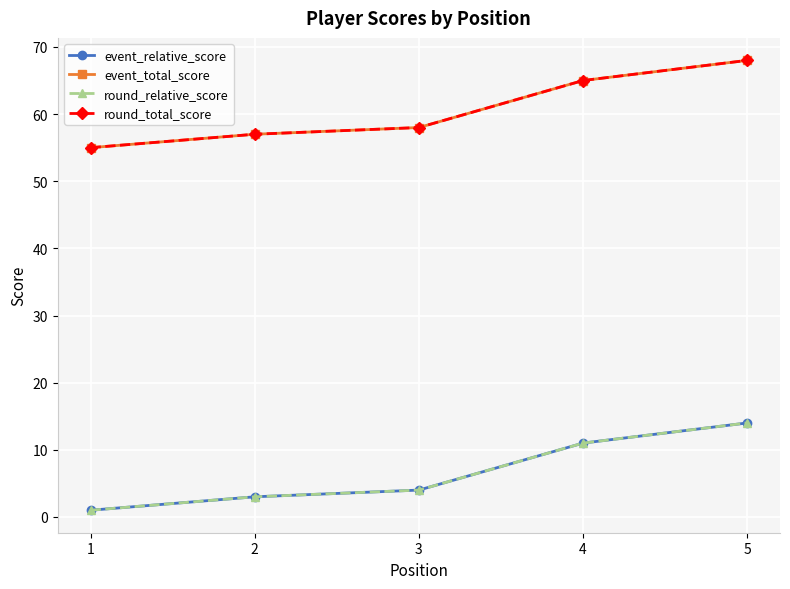

Does the chart have visible grid lines?

Yes